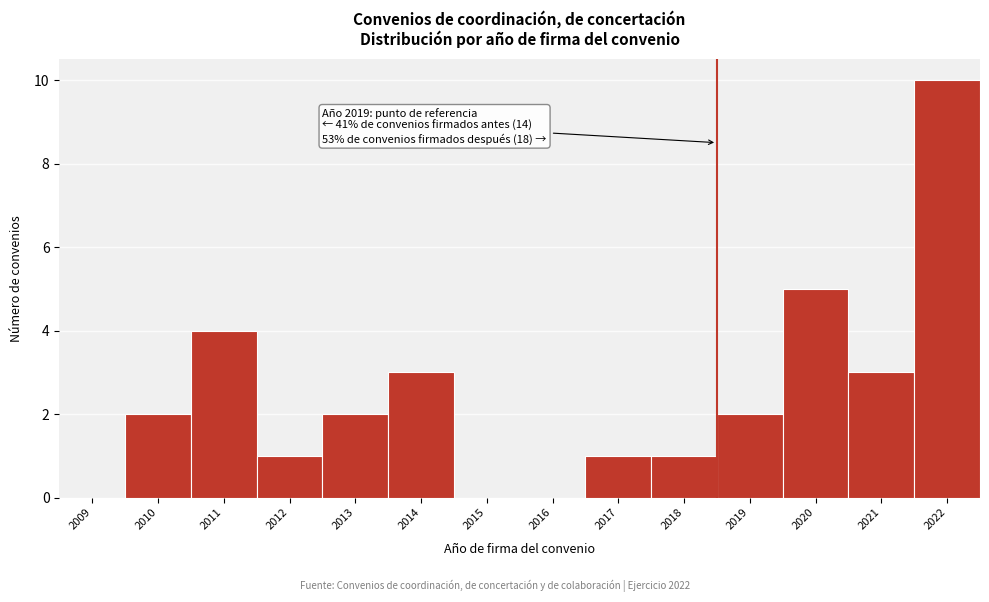

Reading left to right, transcribe all the data shown in this chart.

2009=0	2010=2	2011=4	2012=1	2013=2	2014=3	2015=0	2016=0	2017=1	2018=1	2019=2	2020=5	2021=3	2022=10